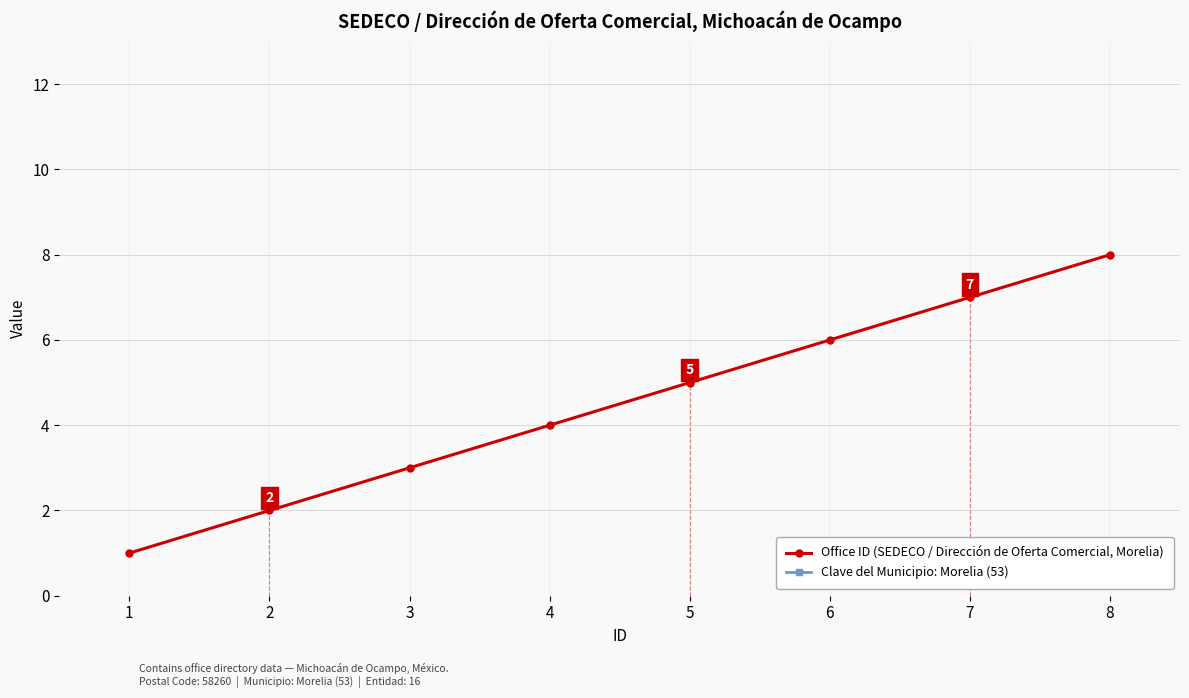

Between 3 and 1, which is larger?

3